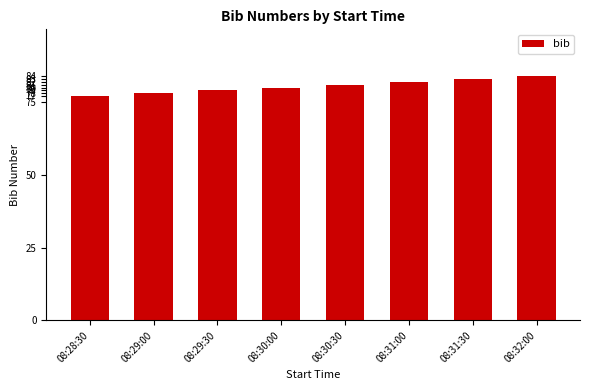

What is the difference between the maximum and minimum values?

7